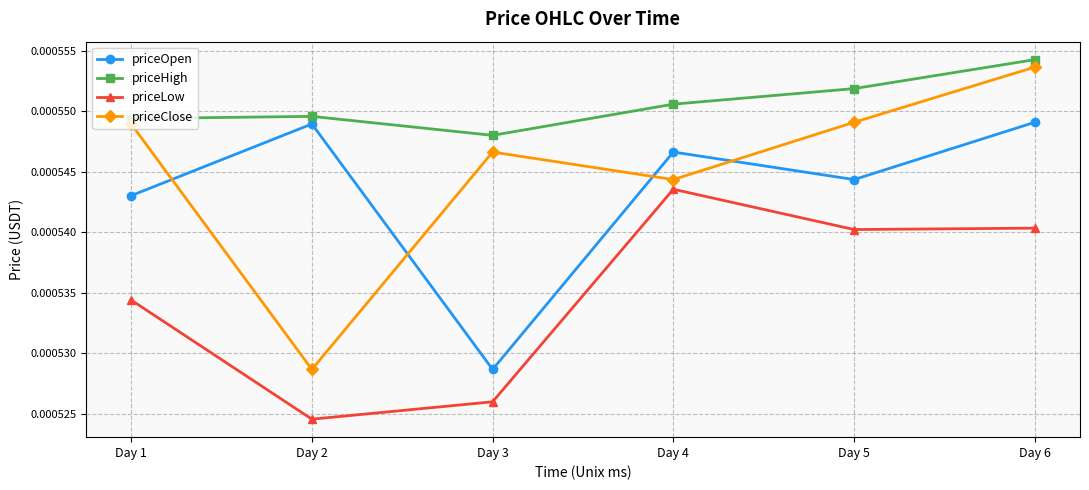

At Day 3, list the series in order from smallest to largest.

priceLow, priceOpen, priceClose, priceHigh